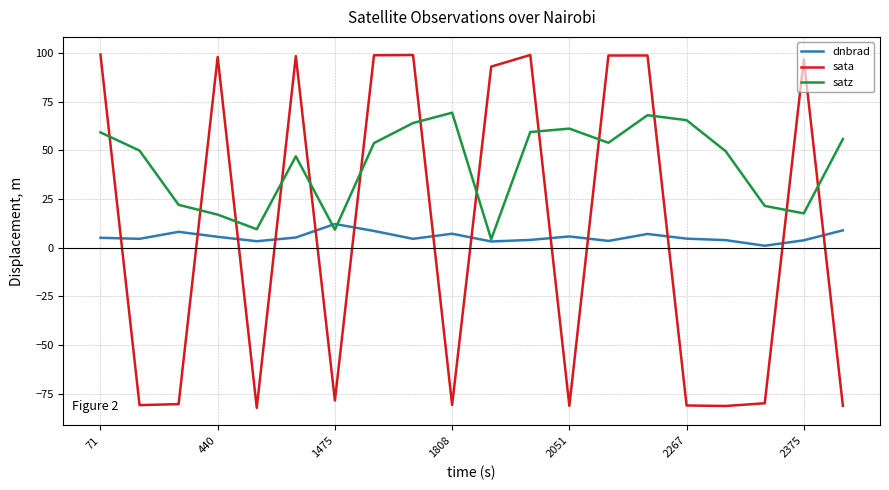

Which series has the largest range (max minus min)?

sata